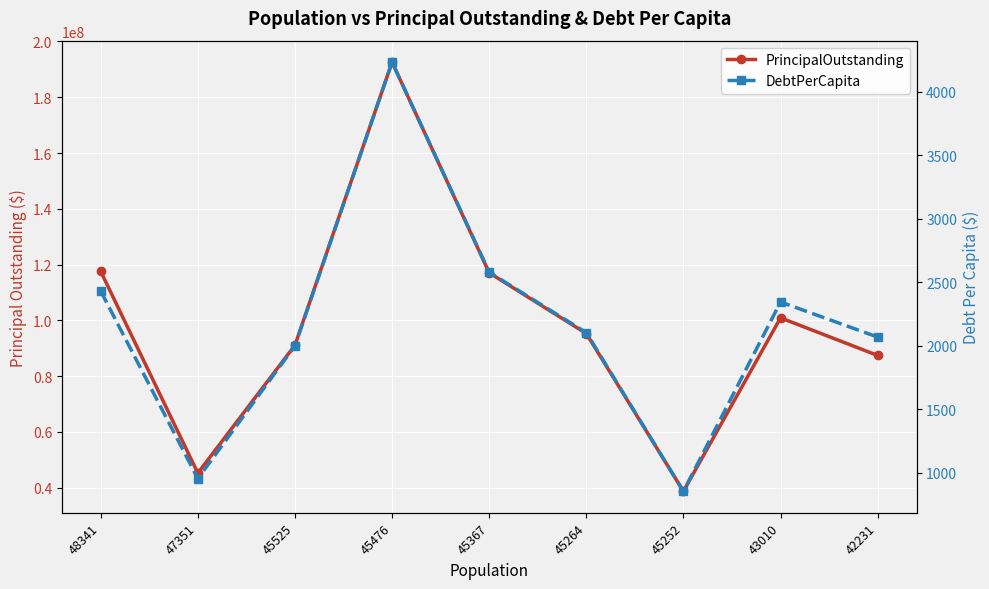

True or false: DebtPerCapita and PrincipalOutstanding cross at least once.

False